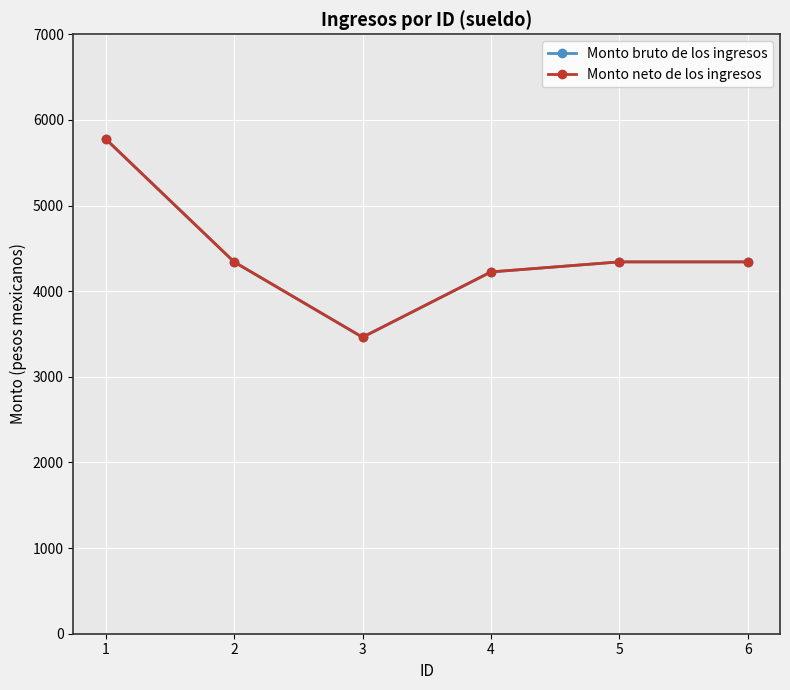

Reading left to right, what are all the values shown in this chart?

Monto bruto de los ingresos: 1=5778.7	2=4342.1	3=3462.3	4=4224.9	5=4342.1	6=4342.1
Monto neto de los ingresos: 1=5778.7	2=4342.1	3=3462.3	4=4224.9	5=4342.1	6=4342.1